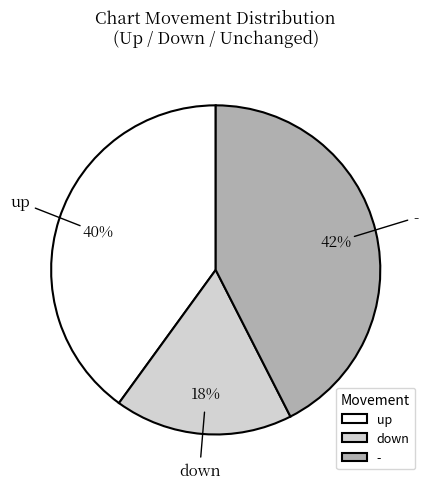

How many slices are in this pie chart?

3